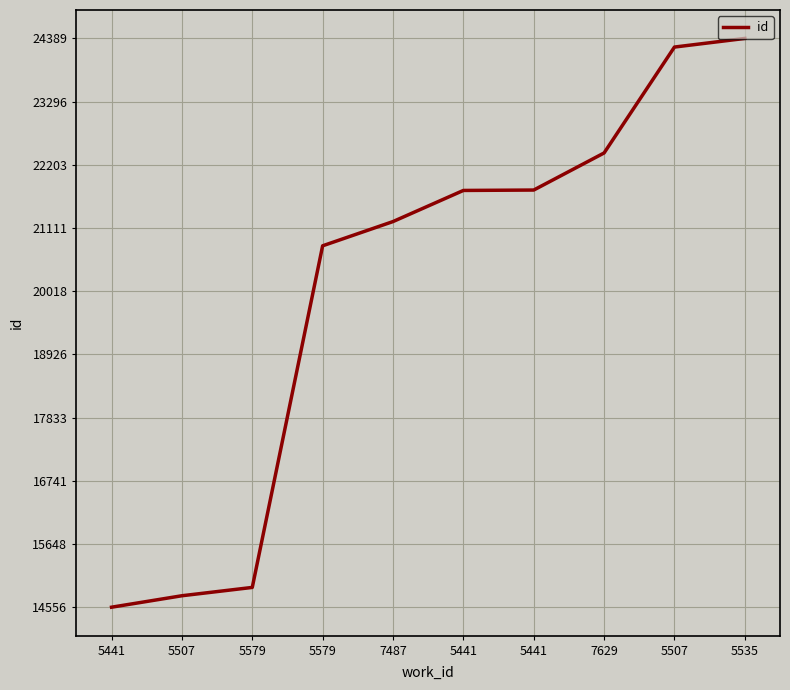

Approximately how many times larger is the value at 7487 compared to 5535?

0.9